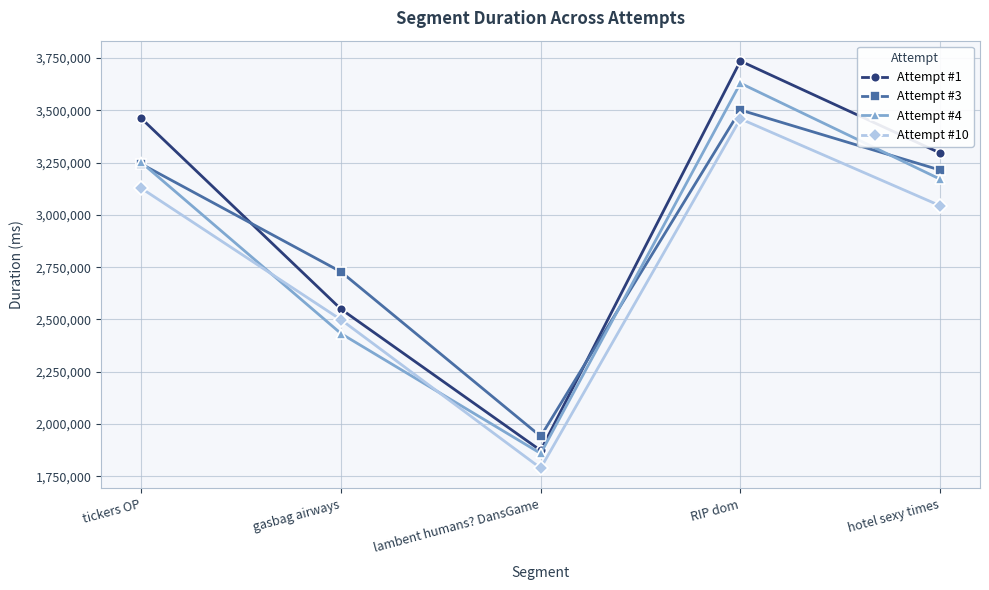

True or false: Attempt #3 has more than 0 interior local peaks.

True